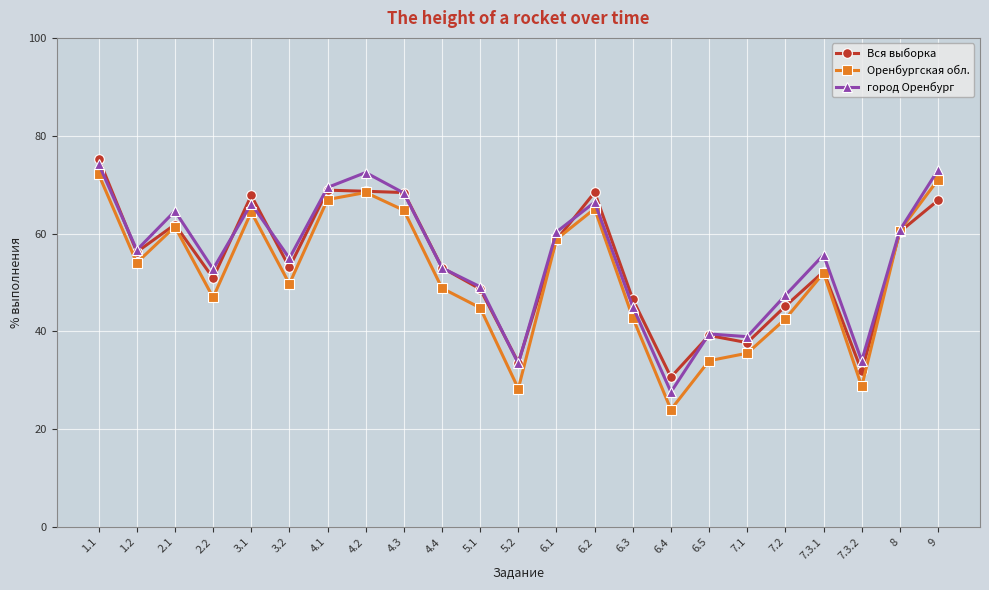

Is this an area chart (filled region under the line)?

No